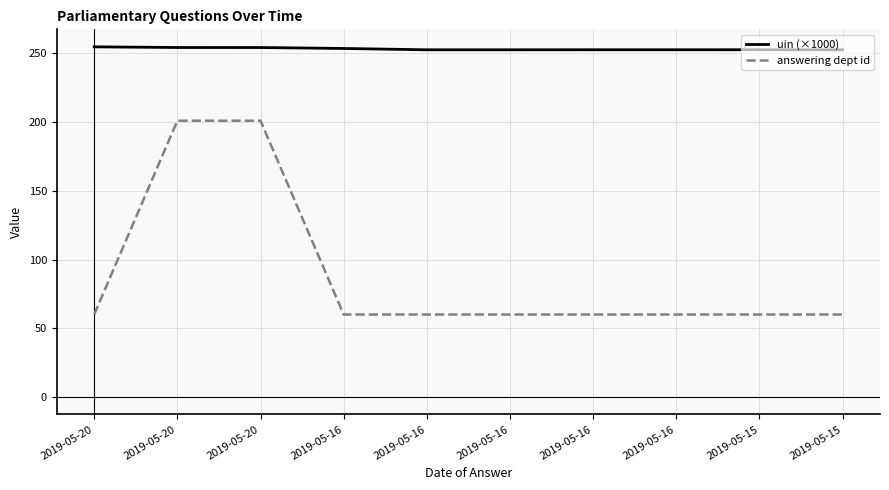

What are all the series names shown in the legend?

uin (×1000), answering dept id